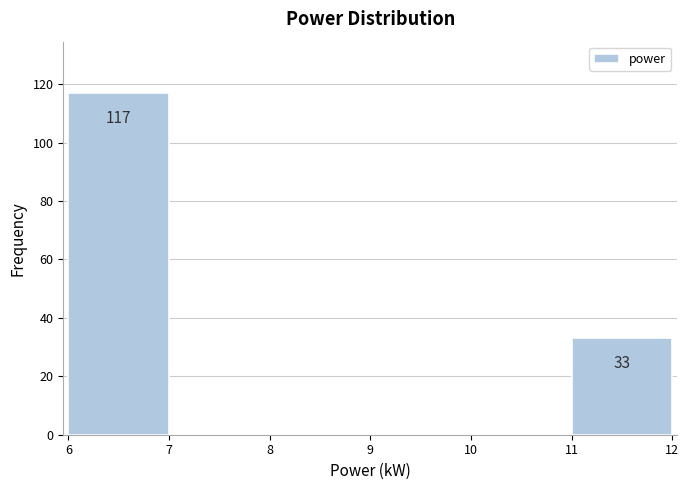

Which range on the x-axis has the tallest bar?

6 to 7